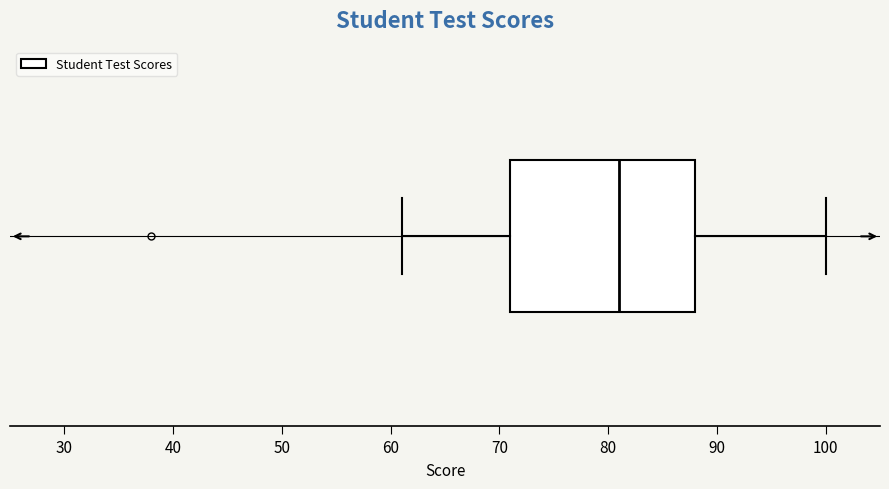

Where is the right edge of the box on the x-axis? The values are not printed on the chart, so give them approximately, as read against the axis.

88